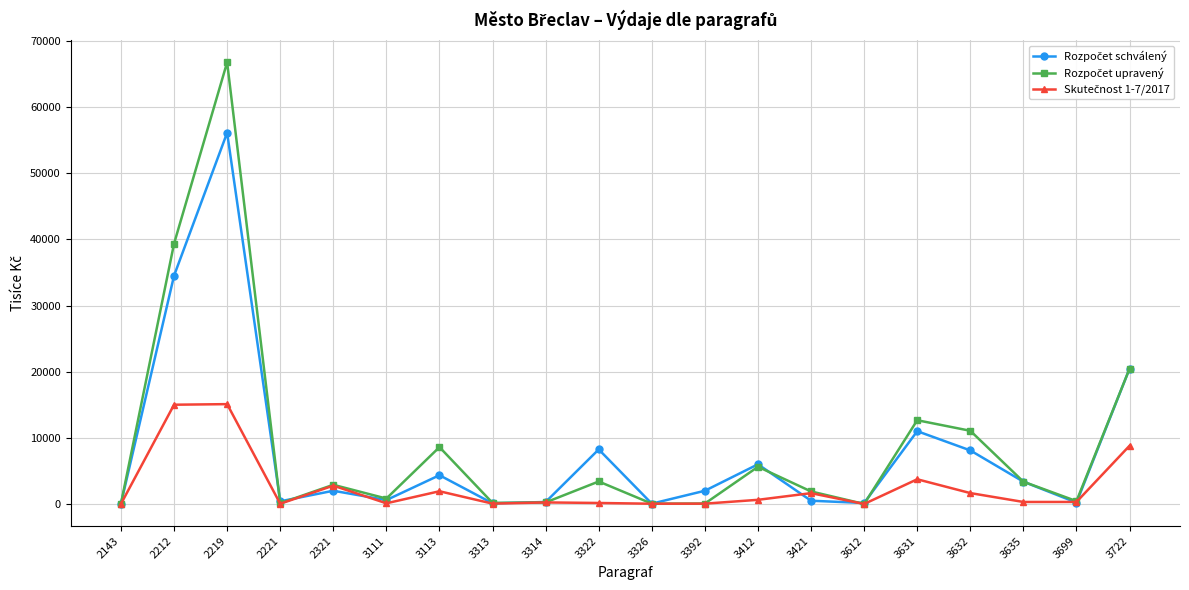

What is the greatest value displayed?

66790.7